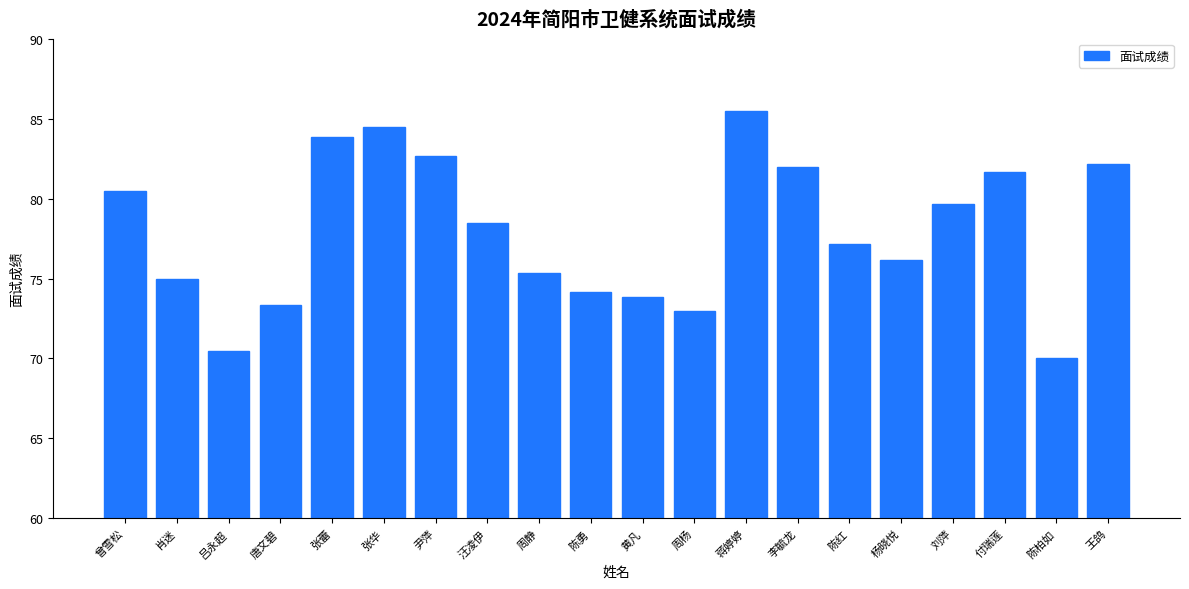

What is the difference between the maximum and minimum values?

15.5